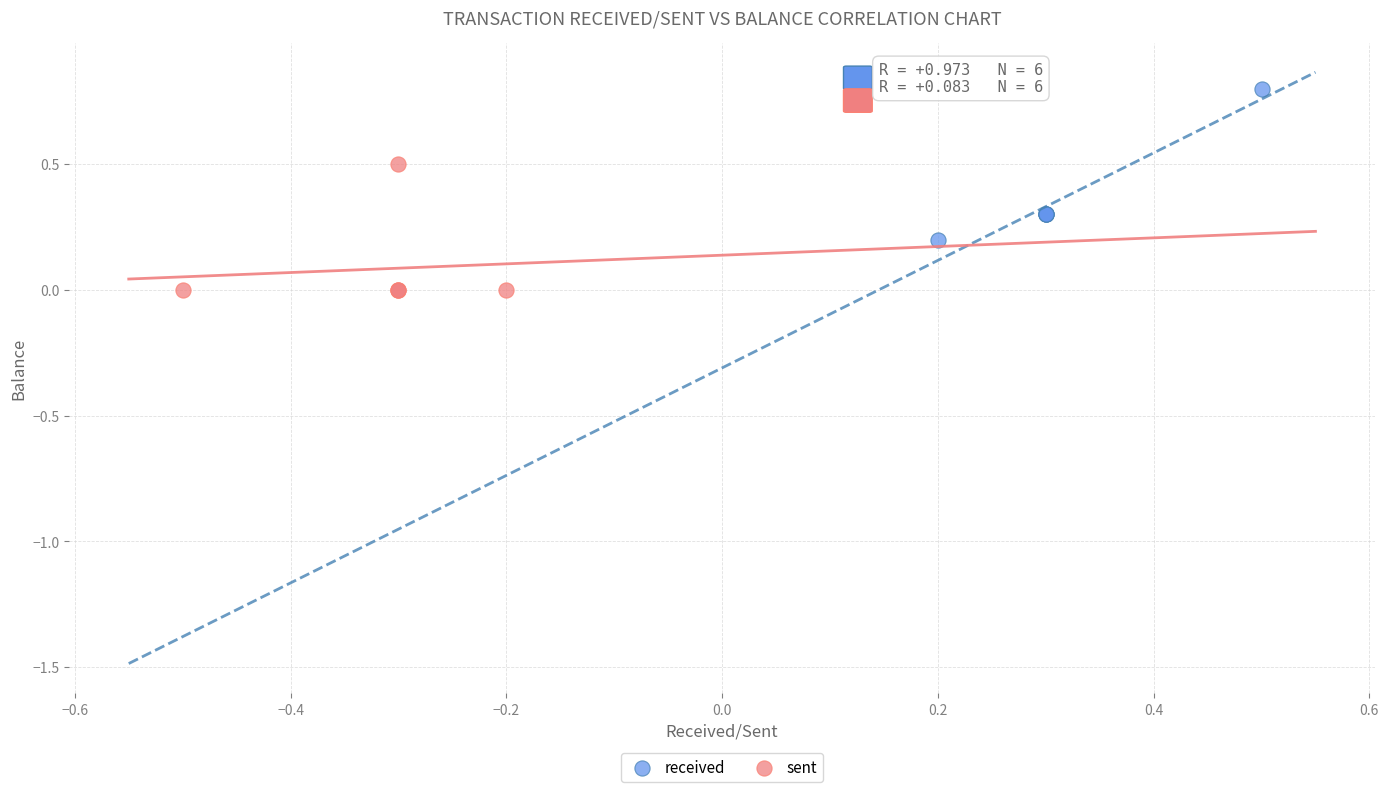

Which series reaches the maximum Y coordinate?

received